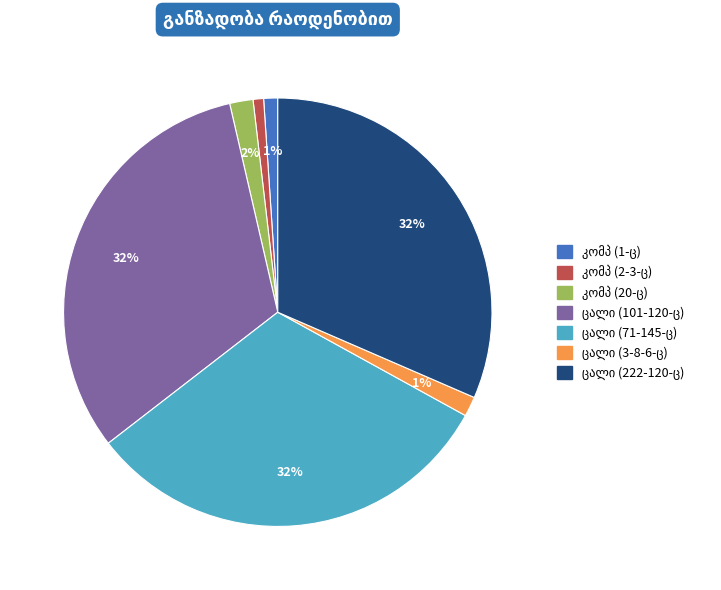

Is there a majority slice in this chart?

No